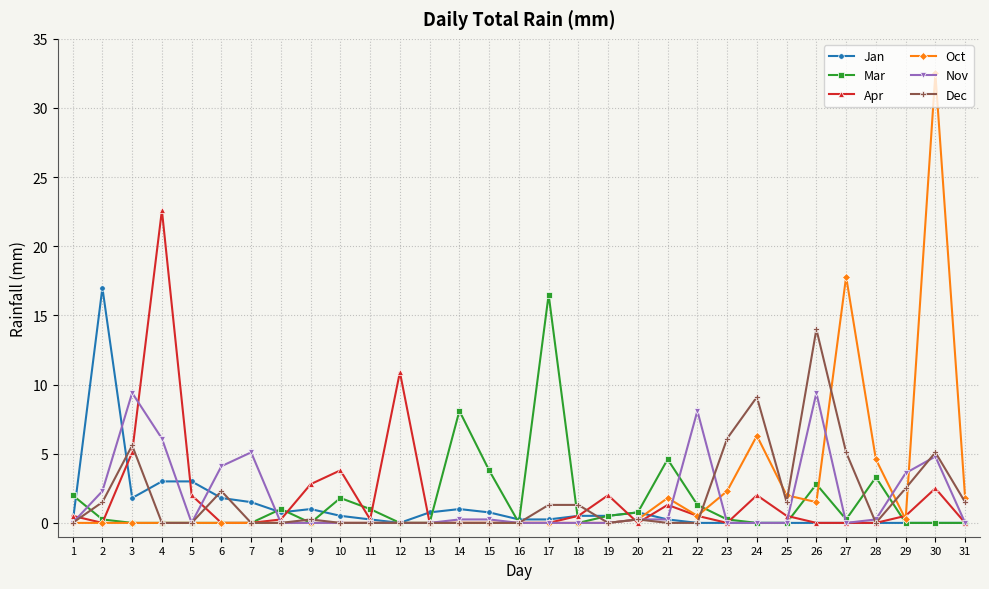

At which category does Jan reach its first local peak?

2